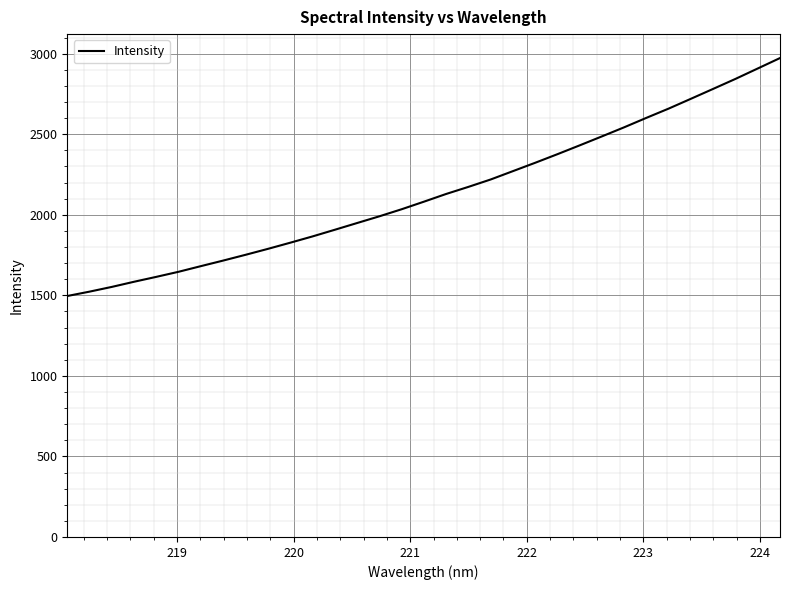

What is the difference between the maximum and minimum values?

1477.0